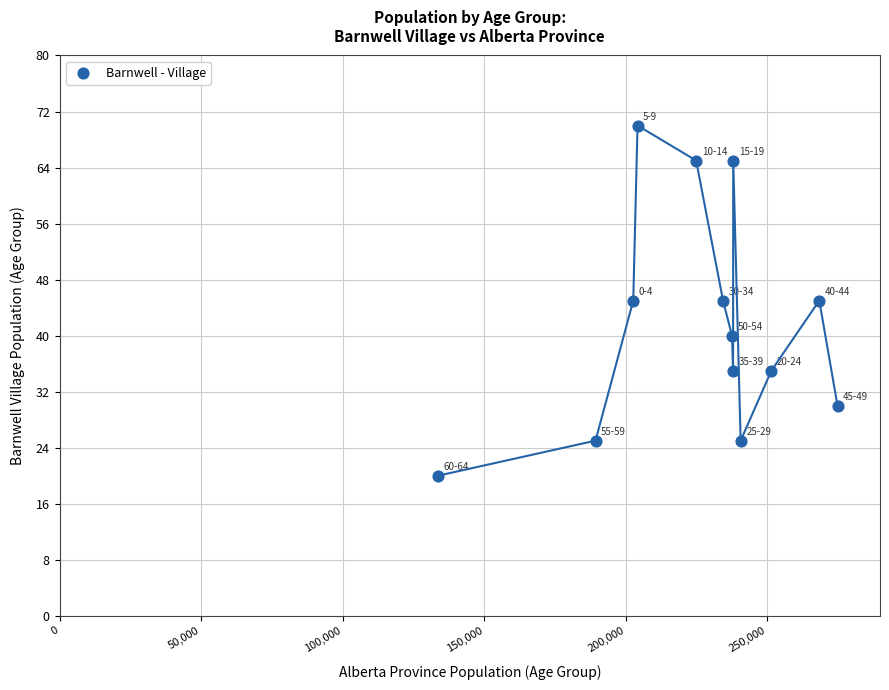

What is the range of Y values (max minus min)?

50